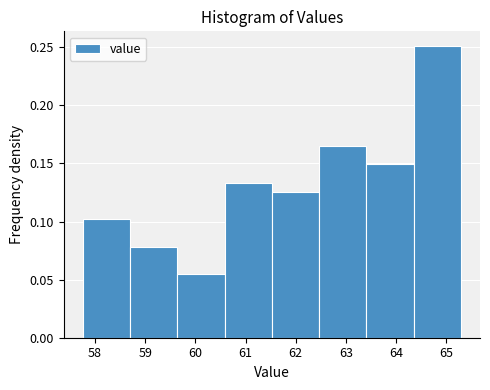

What is the height of the bar covering 62.5 to 63.4 on the x-axis? Neither the bar edges nor the heights are printed on the chart, so give them approximately, as read against the axes.

0.165